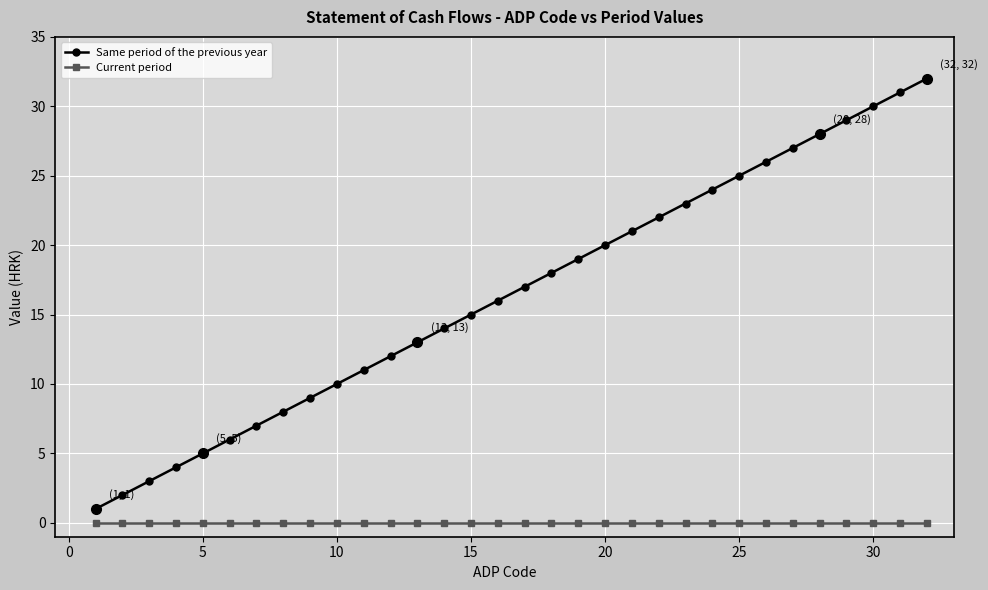

Rank the series by their maximum value, from highest to lowest.

Same period of the previous year, Current period